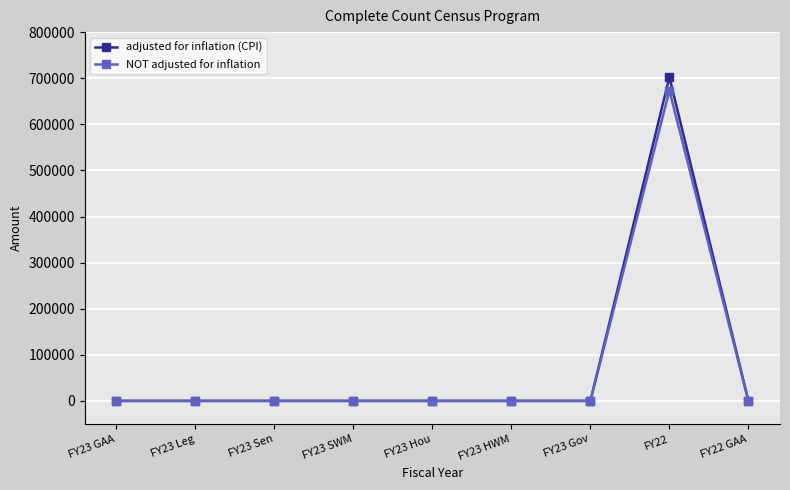

At which category is the sum across all series the highest?

FY22